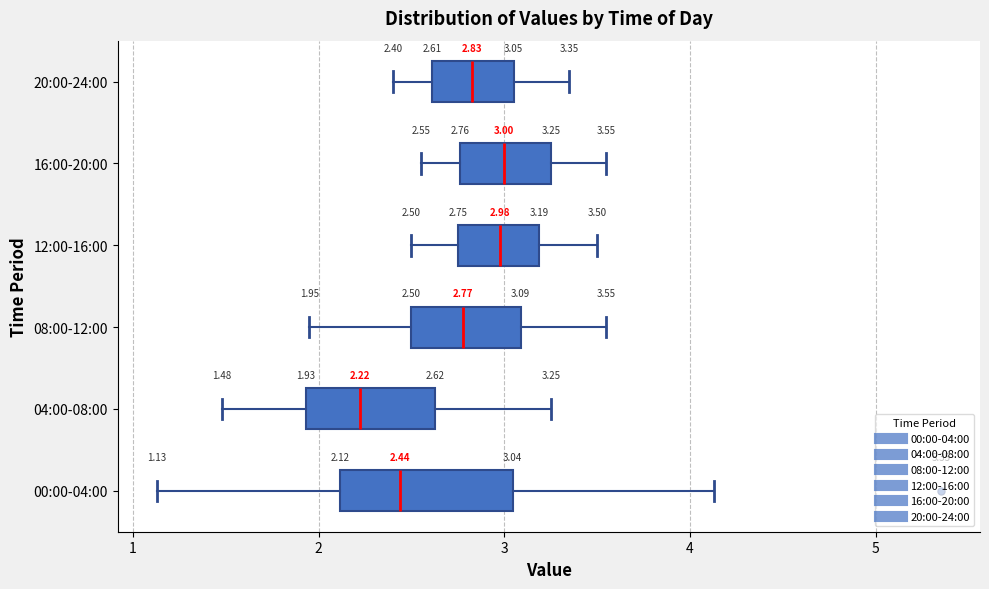

Which box is the widest, from its left edge to its right edge?

00:00-04:00